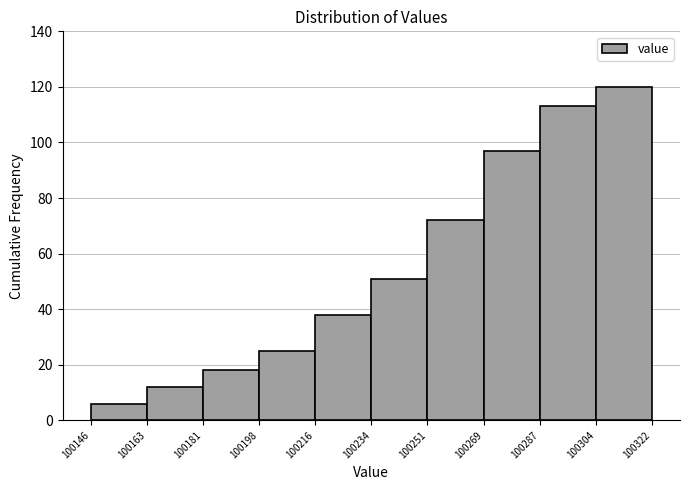

Reading left to right, transcribe this chart: for each bar, give the range it covers on the x-axis and its height. The values are not printed on the chart, so give them approximately, as read against the axis.

100146 to 100163: 6
100163 to 100181: 12
100181 to 100198: 18
100198 to 100216: 26
100216 to 100234: 38
100234 to 100251: 52
100251 to 100269: 72
100269 to 100287: 98
100287 to 100304: 114
100304 to 100322: 120